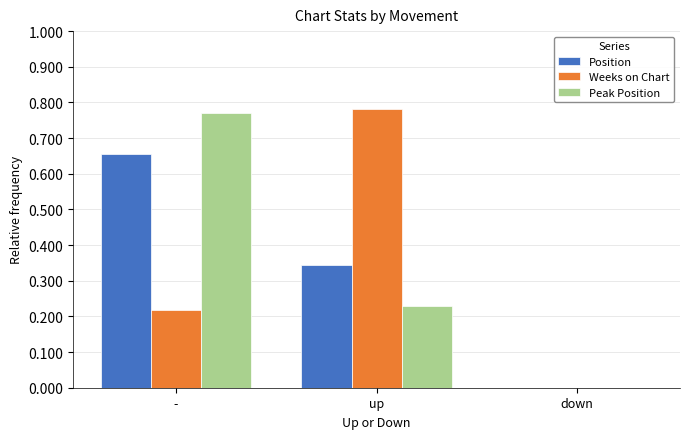

How many data points does each series have?

3